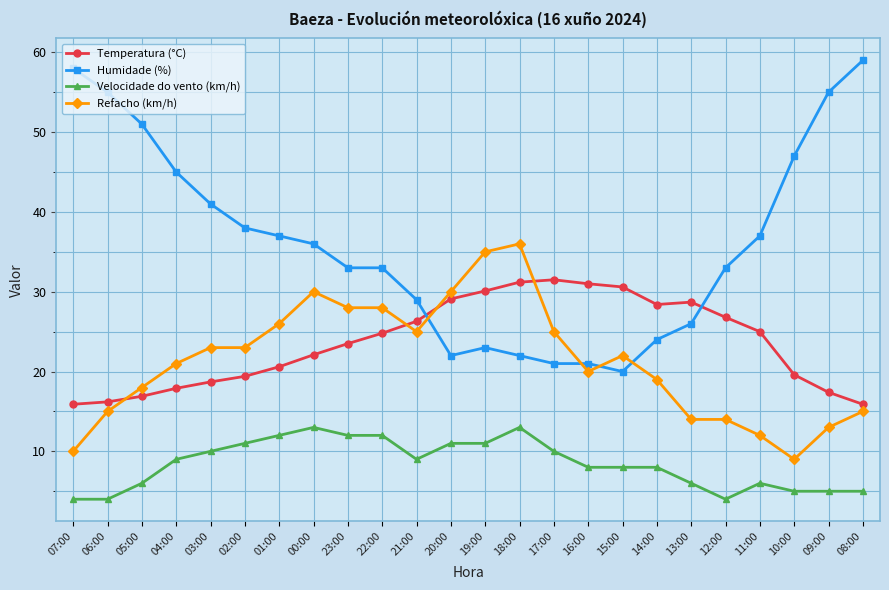

What is the label of the 13th point from the left?

19:00